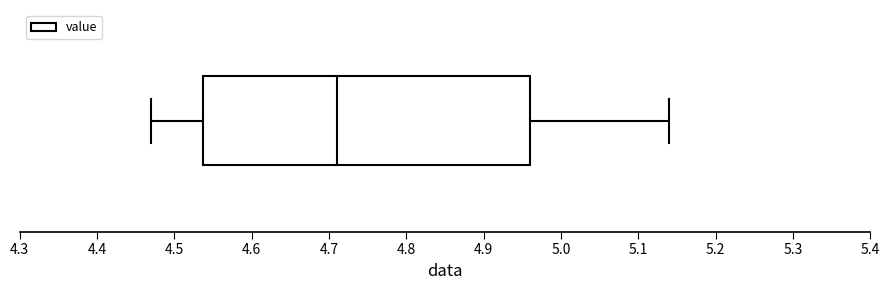

Read this box plot against the x-axis: the position of the median line, the range covered by the box, and the ends of both whiskers. The values are not printed on the chart, so give them approximately, as read against the axis.

median 4.71, box 4.54 to 4.96, whiskers 4.47 to 5.14